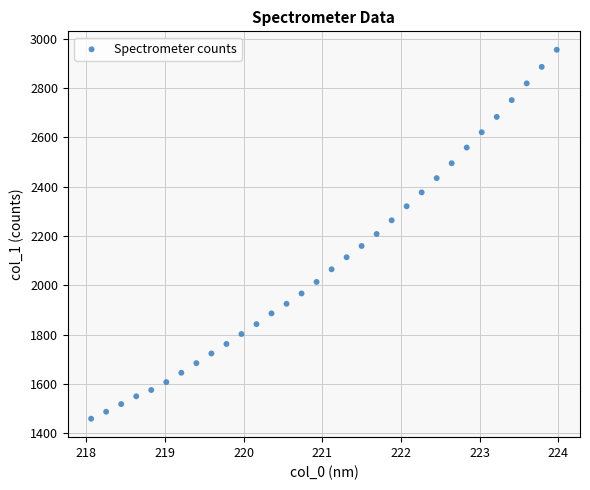

What is the range of X values (max minus min)?

5.9